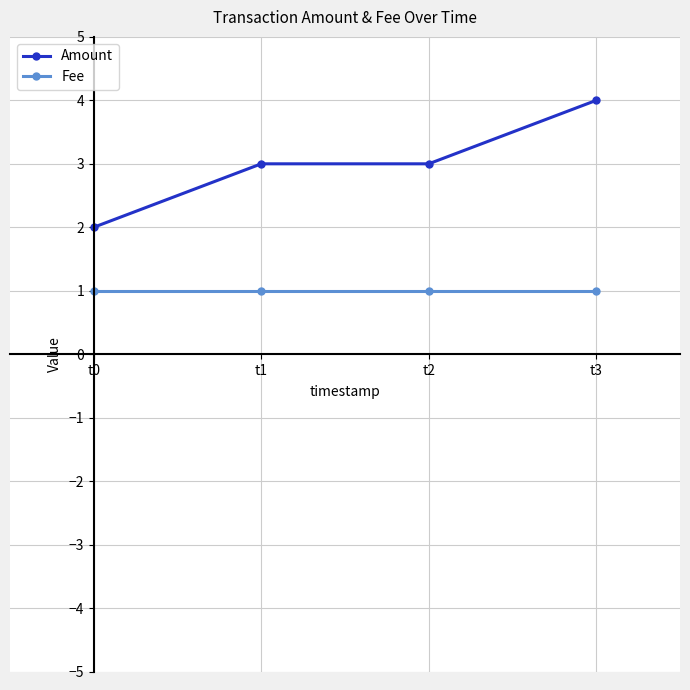

Reading left to right, transcribe all the data shown in this chart.

Amount: 2	3	3	4
Fee: 1	1	1	1